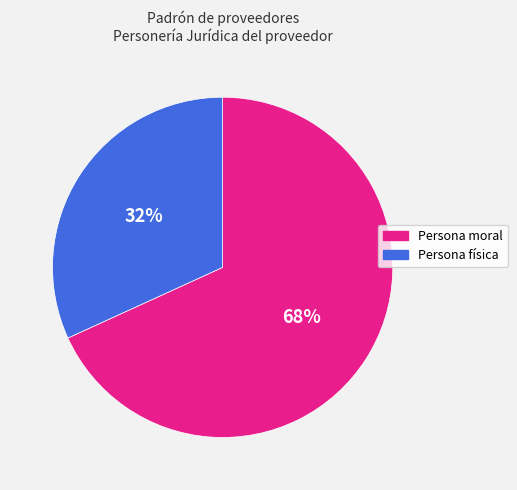

Rank the categories by value from highest to lowest.

Persona moral, Persona física